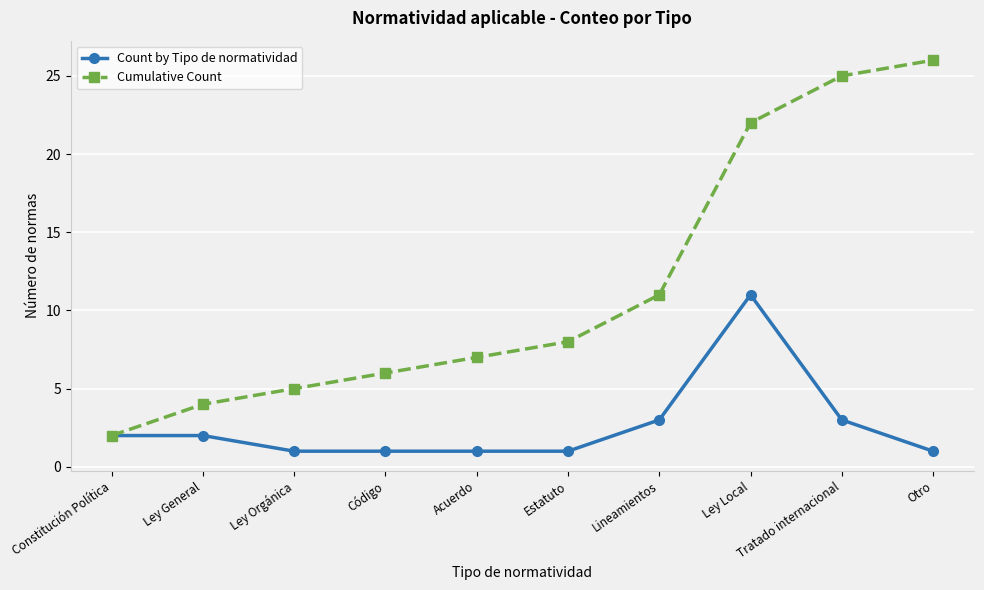

What is the difference between the maximum and second lowest values in the Cumulative Count series?

22